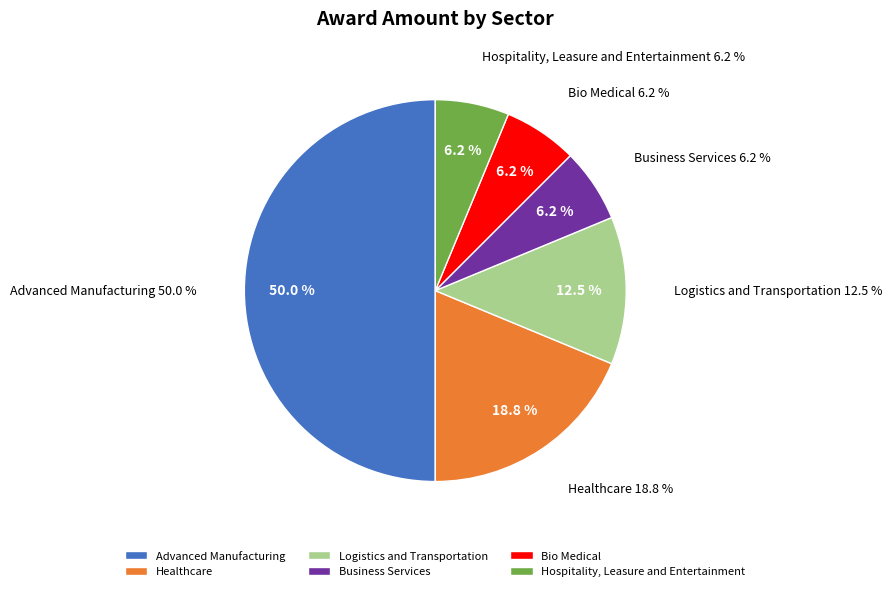

Does Bio Medical account for over 50% of the chart?

No